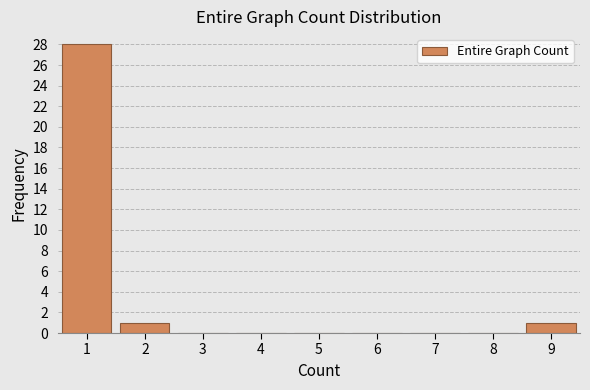

Reading left to right, transcribe all the data shown in this chart.

1=28	2=1	3=0	4=0	5=0	6=0	7=0	8=0	9=1